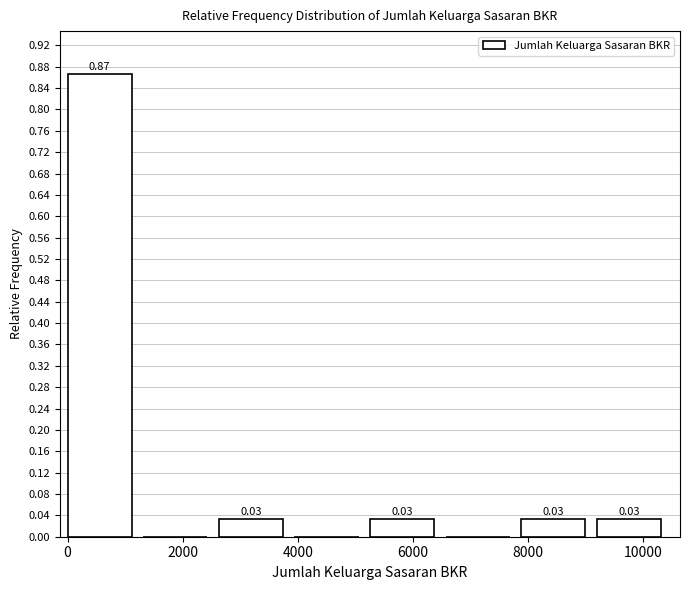

Which range on the x-axis has the tallest bar?

0 to 1400